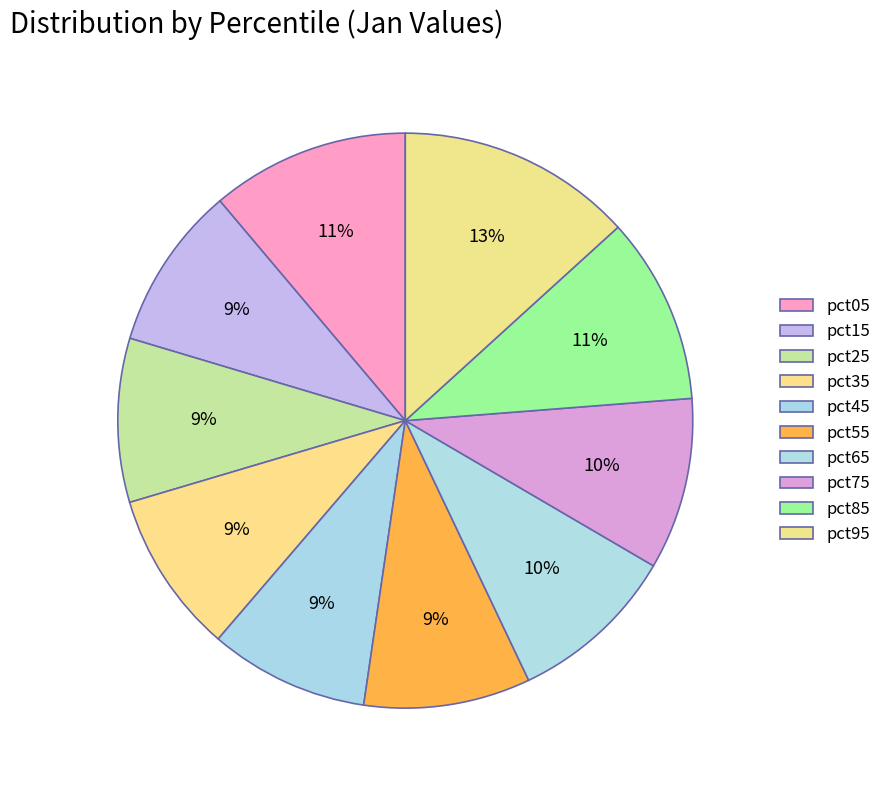

True or false: pct55 accounts for 9% of the total.

True